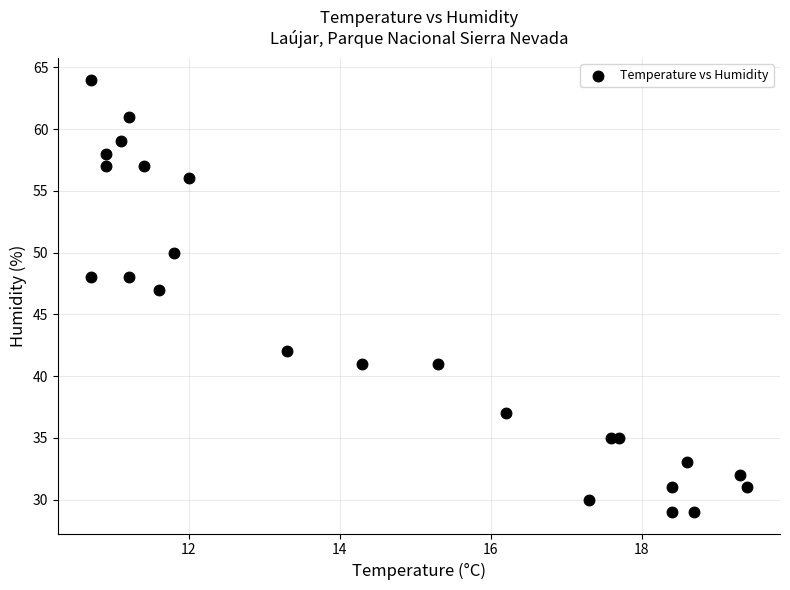

What Y value in the scatter plot is closest to 46?

47